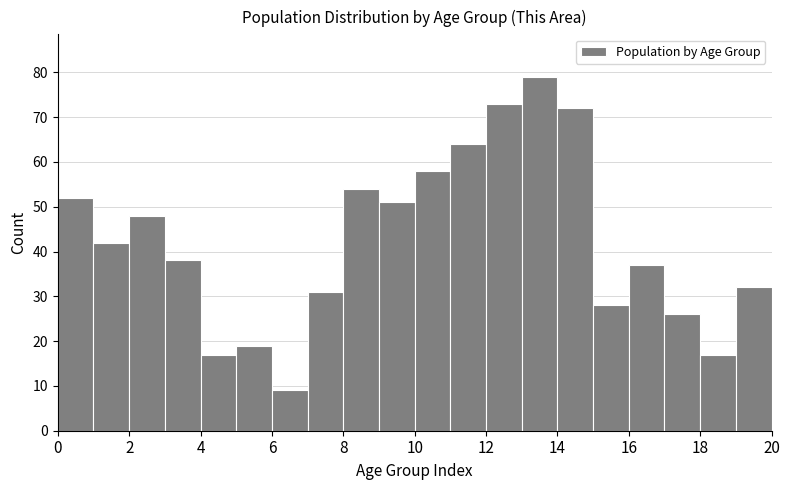

Reading left to right, list every bar in this chart as the range it spans on the x-axis followed by its height. The values are not printed on the chart, so give them approximately, as read against the axis.

0 to 1: 52
1 to 2: 42
2 to 3: 48
3 to 4: 38
4 to 5: 17
5 to 6: 19
6 to 7: 9
7 to 8: 31
8 to 9: 54
9 to 10: 51
10 to 11: 58
11 to 12: 64
12 to 13: 73
13 to 14: 79
14 to 15: 72
15 to 16: 28
16 to 17: 37
17 to 18: 26
18 to 19: 17
19 to 20: 32